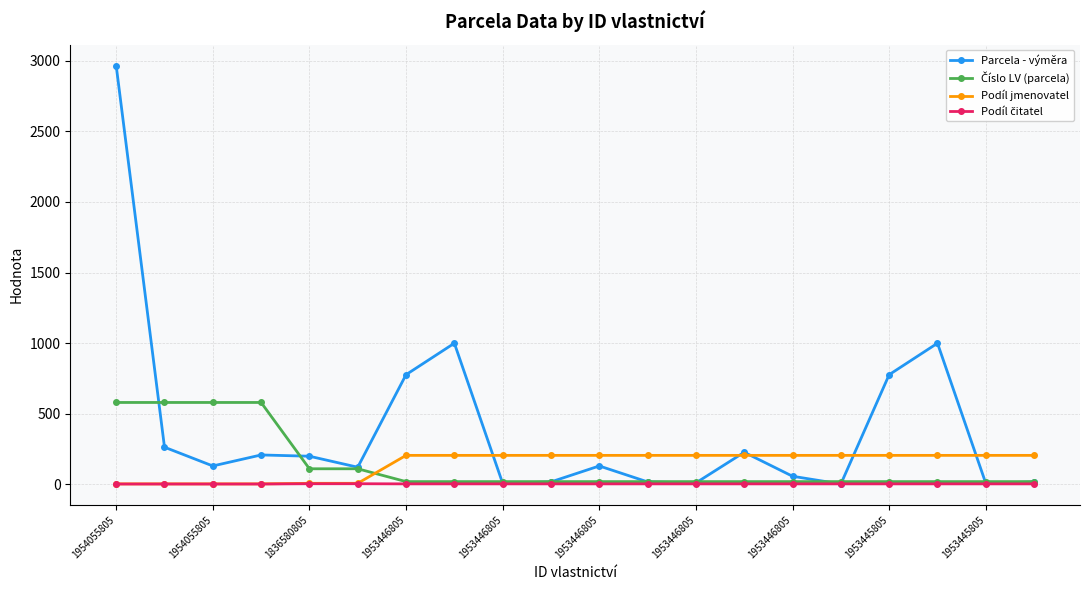

Which series has the widest spread of values?

Parcela - výměra